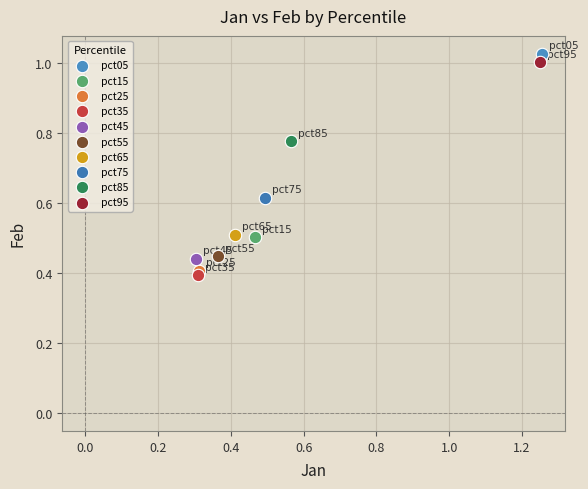

What are all the series names shown in the legend?

pct05, pct15, pct25, pct35, pct45, pct55, pct65, pct75, pct85, pct95